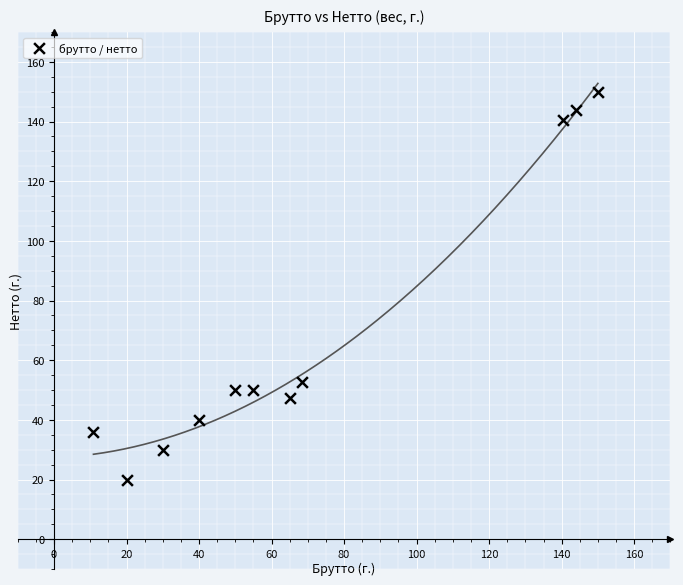

What is the average Y value?

69.2